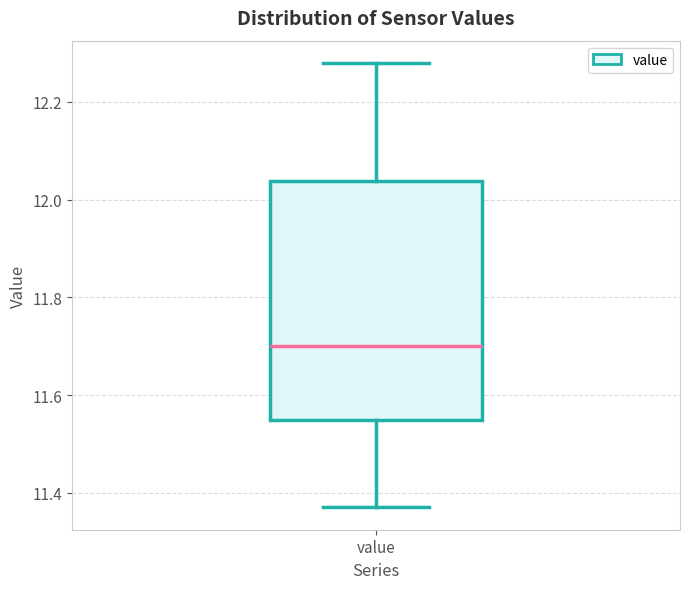

Transcribe this box plot: give where the median line is, the range the box spans, and where the two whiskers end, as read against the y-axis. The values are not printed on the chart, so give them approximately, as read against the axis.

median 11.70, box 11.56 to 12.04, whiskers 11.38 to 12.28